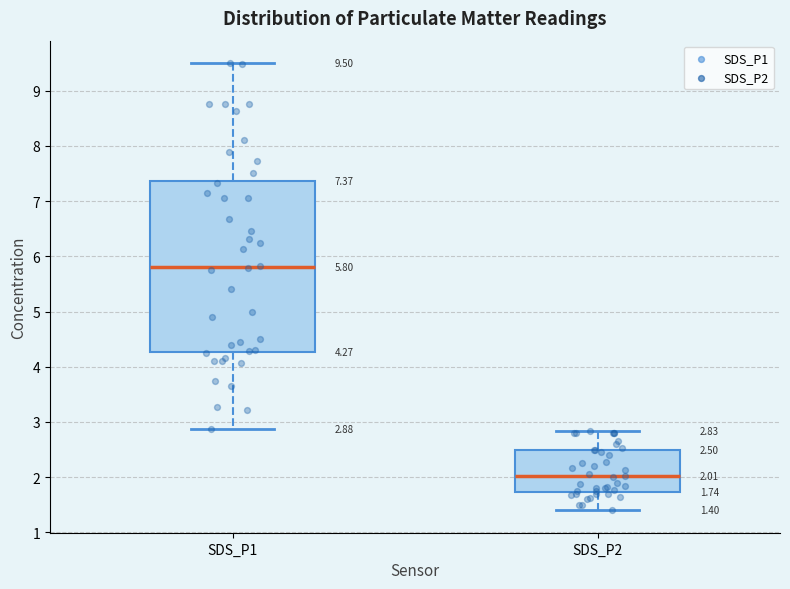

Which box has the highest median line?

SDS_P1